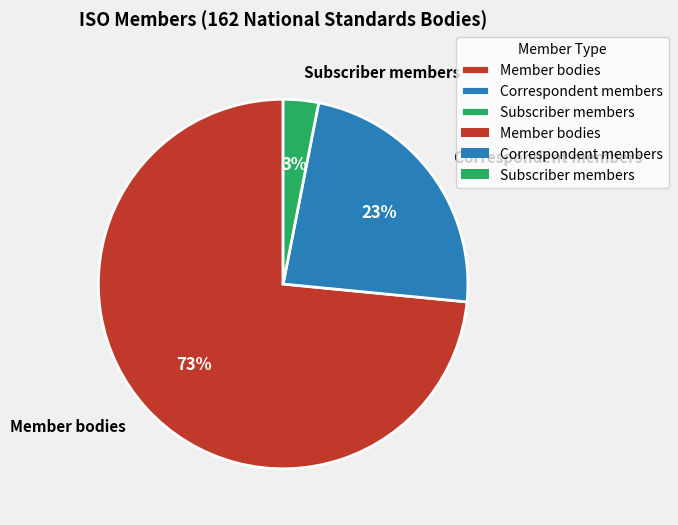

What is the largest slice in the pie chart?

Member bodies